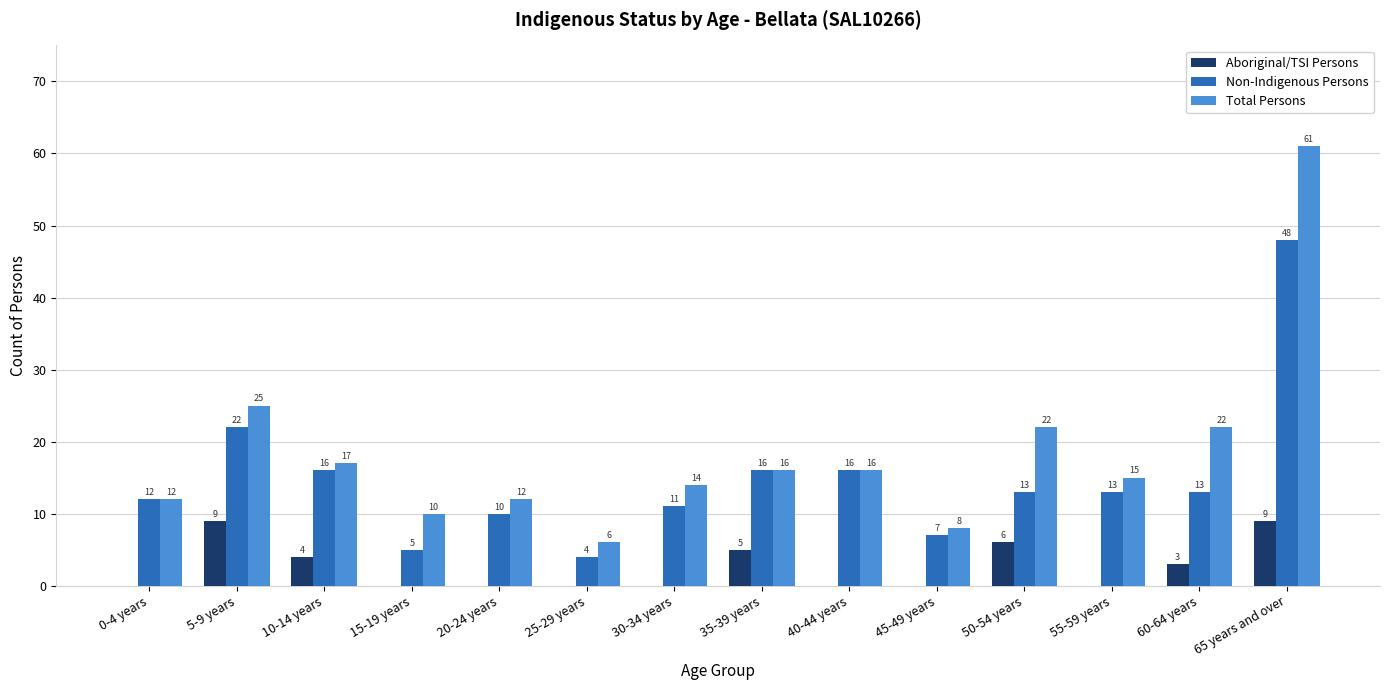

What is the sum of the Non-Indigenous Persons values at 40-44 years and 15-19 years?

21